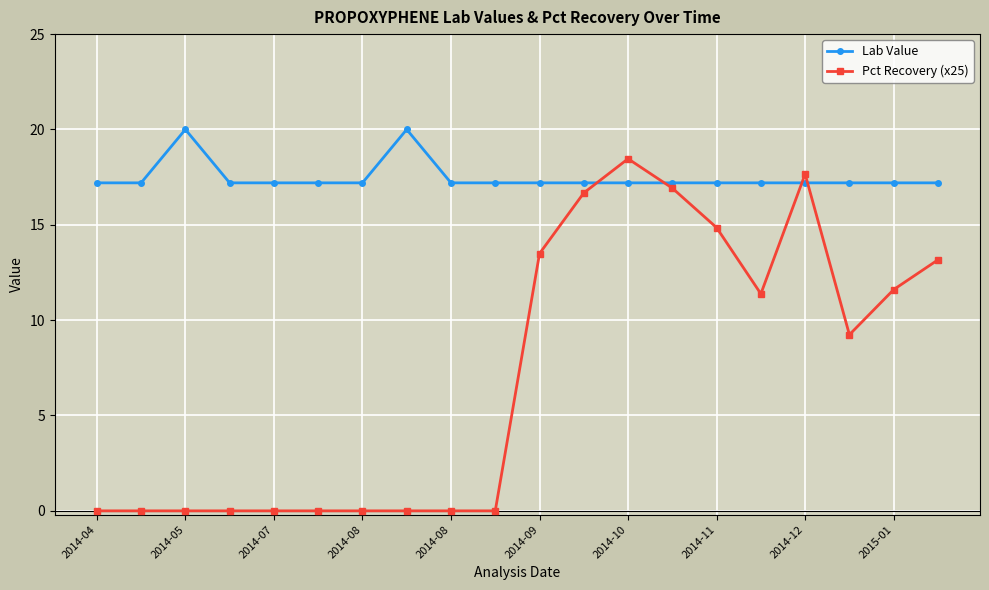

At how many categories does at least one series exceed 18?

3